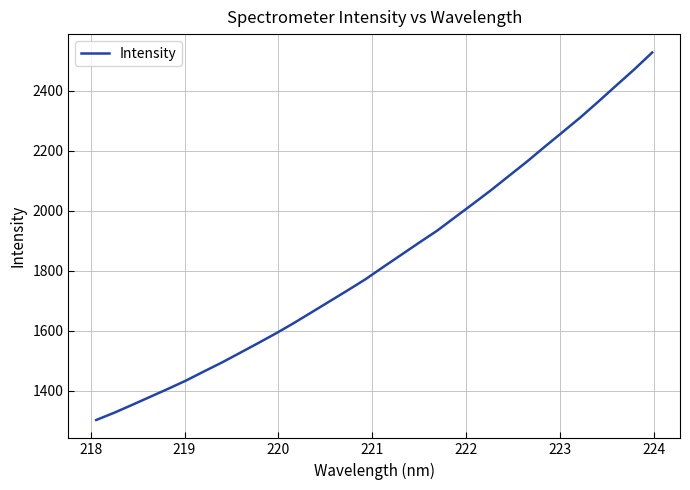

What is the difference between the maximum and minimum values?

1225.5